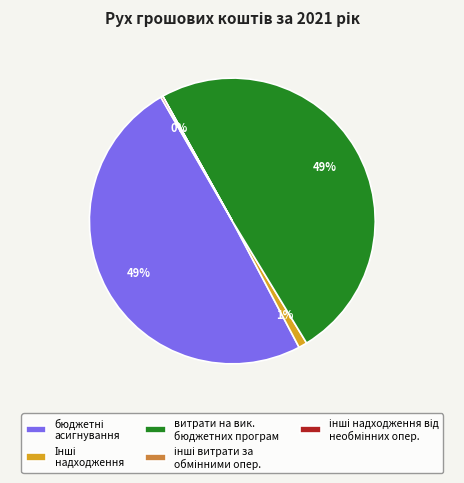

The витрати на вик. бюджетних програм slice represents 41% of the pie. True or false?

False